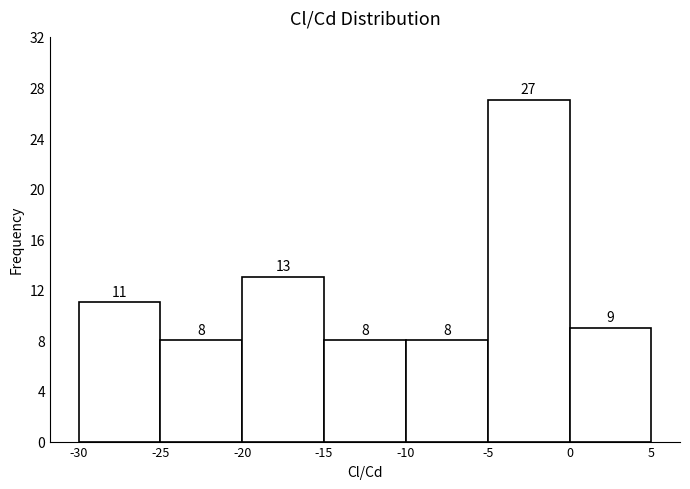

Which range on the x-axis has the tallest bar?

-5 to 0